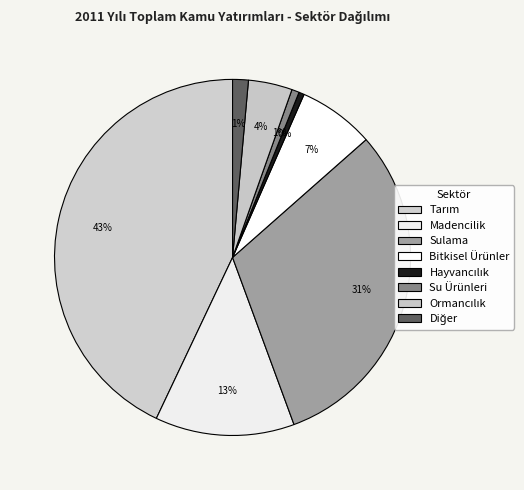

To the nearest percent, what percentage of the pie is Madencilik?

13%